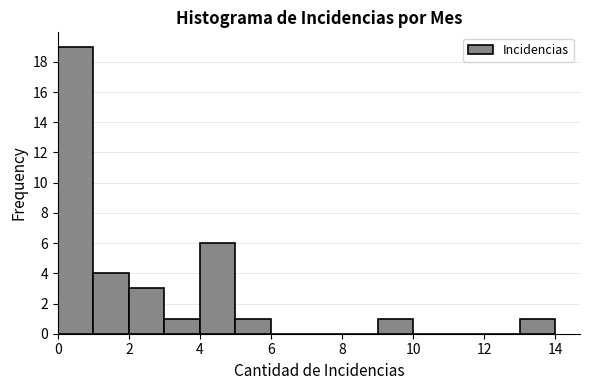

Over which range of the x-axis is the bar tallest?

0 to 1